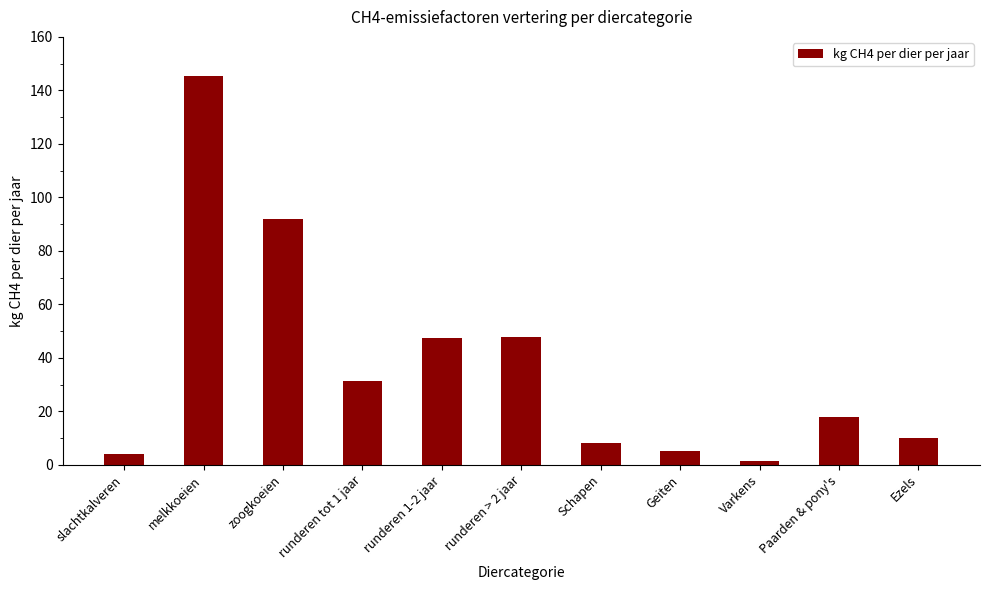

What is the change in value from Schapen to Paarden & pony's?

+10.0